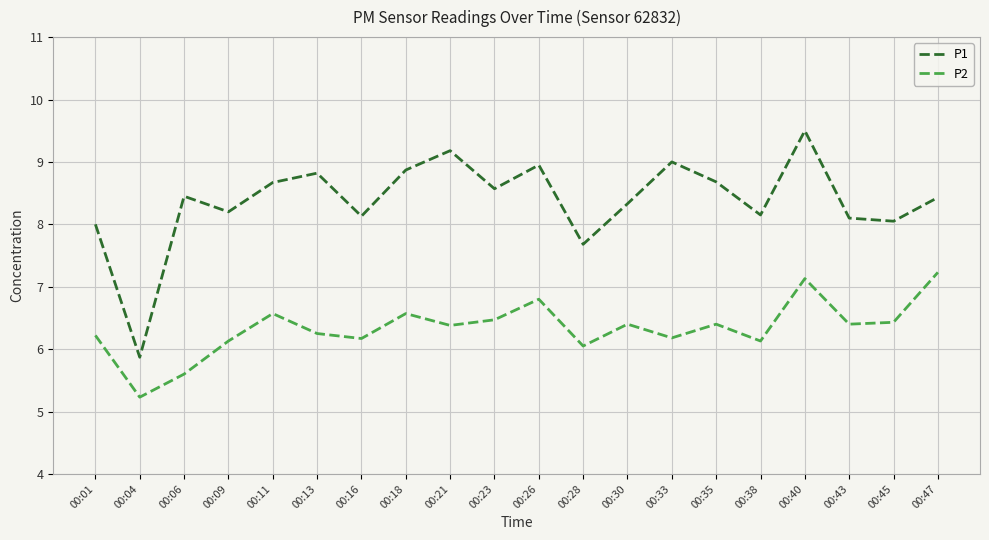

True or false: P1 and P2 intersect in this chart.

False